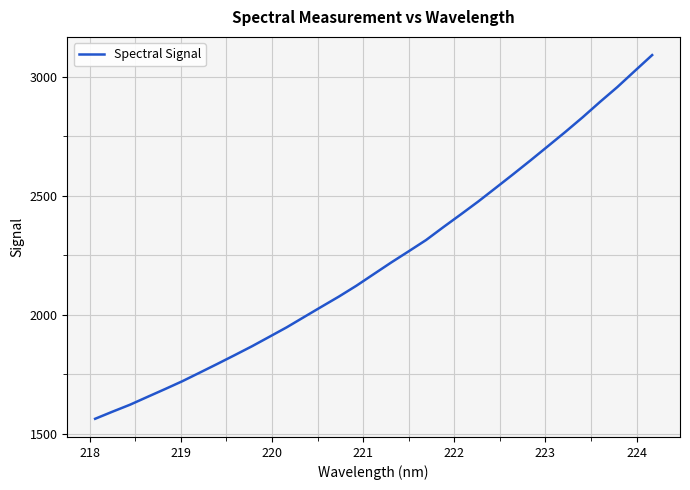

What is the minimum value shown in the chart?

1562.1